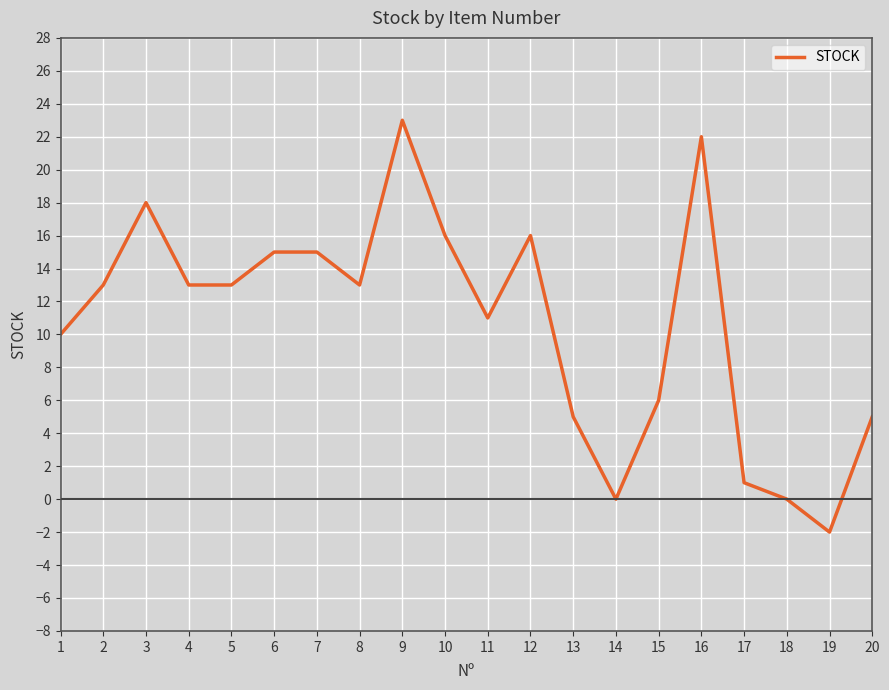

Reading left to right, what are all the values shown in this chart?

10	13	18	13	13	15	15	13	23	16	11	16	5	0	6	22	1	0	-2	5